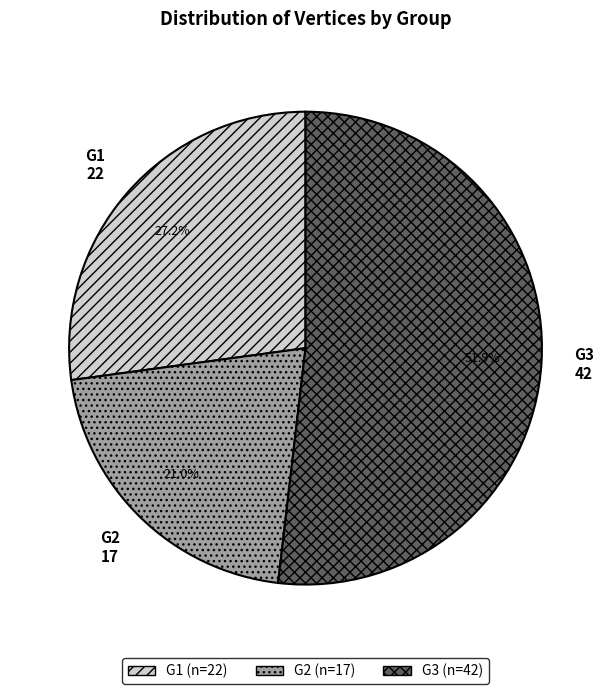

Approximately how many times larger is the value at G3 compared to G1?

1.9